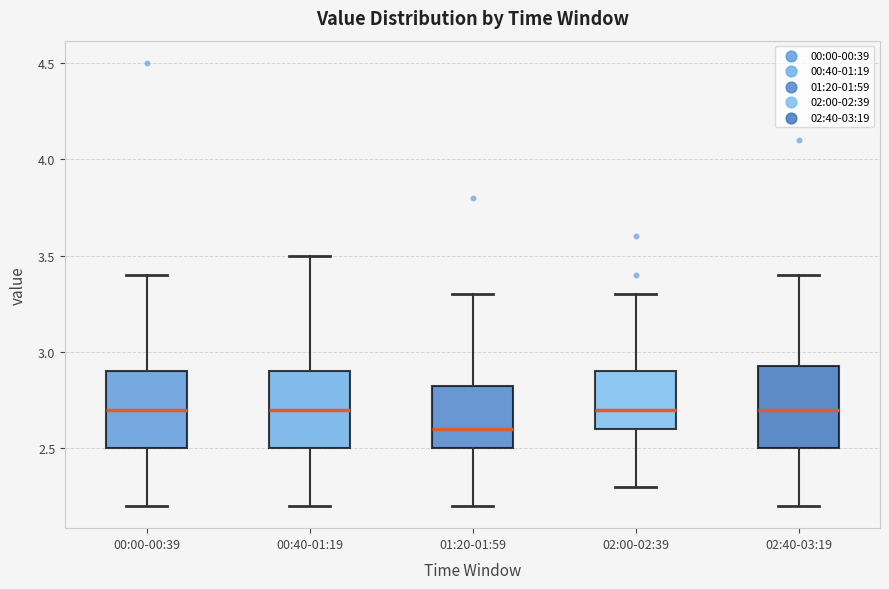

Reading left to right, transcribe this box plot: for each box, give where its median line is, the range the box spans, and where its two whiskers end, as read against the y-axis. The values are not printed on the chart, so give them approximately, as read against the axis.

00:00-00:39: median 2.70, box 2.50 to 2.90, whiskers 2.20 to 3.40
00:40-01:19: median 2.70, box 2.50 to 2.90, whiskers 2.20 to 3.50
01:20-01:59: median 2.60, box 2.50 to 2.85, whiskers 2.20 to 3.30
02:00-02:39: median 2.70, box 2.60 to 2.90, whiskers 2.30 to 3.30
02:40-03:19: median 2.70, box 2.50 to 2.95, whiskers 2.20 to 3.40